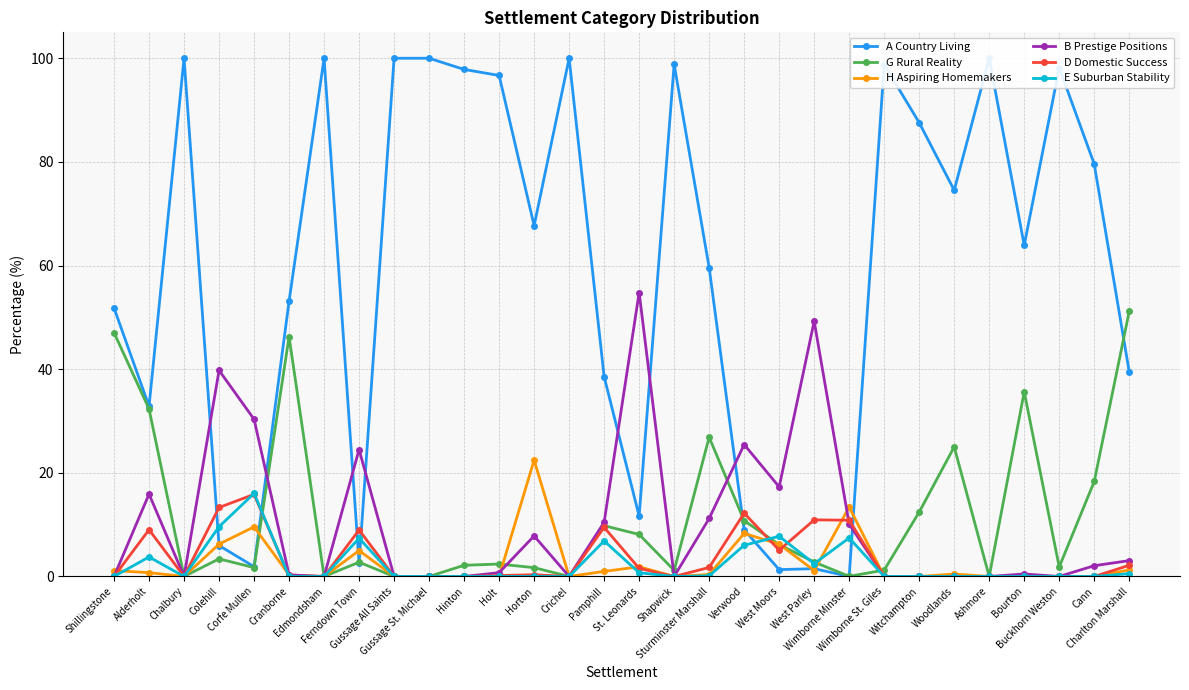

Rank the series at Ferndown Town from lowest to highest value.

A Country Living, G Rural Reality, H Aspiring Homemakers, E Suburban Stability, D Domestic Success, B Prestige Positions